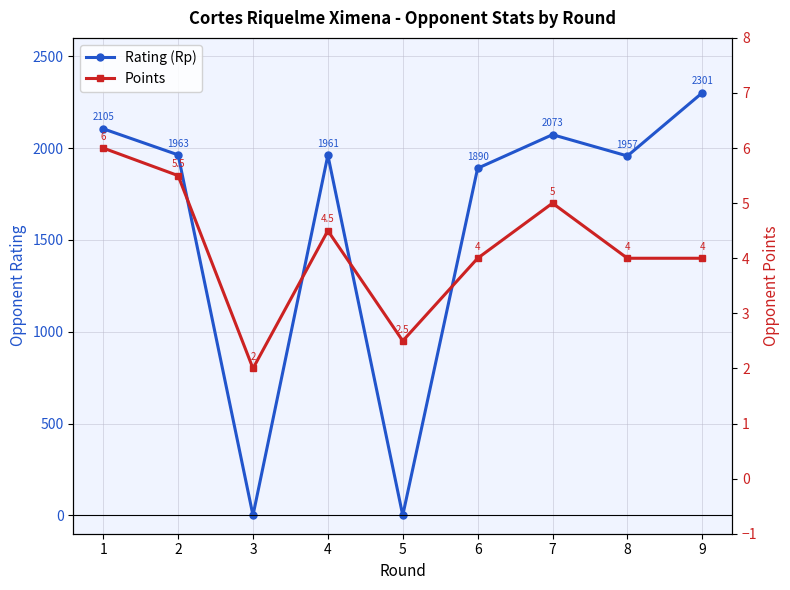

Where is Rating (Rp) nearest to the value 1150?

6